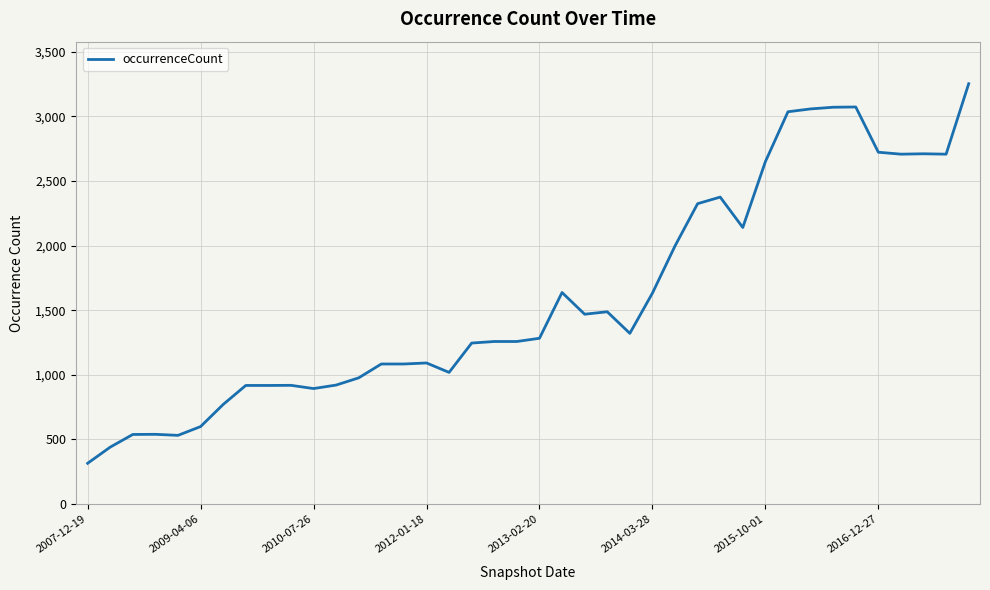

What is the maximum value shown in the chart?

3252